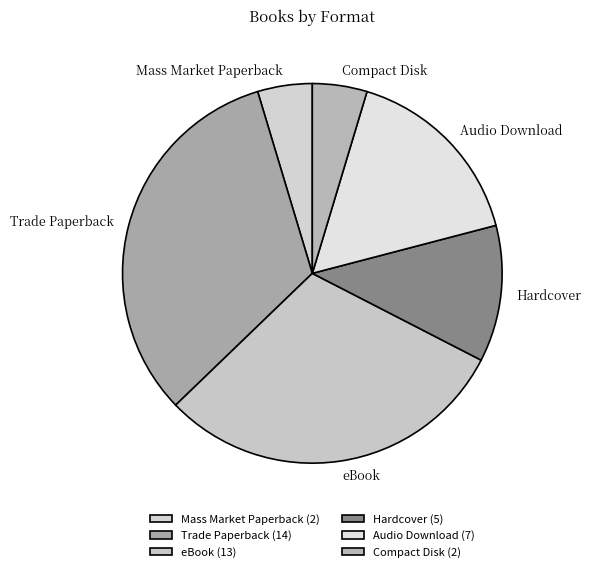

What is the ratio of the value at Hardcover to the value at Mass Market Paperback?

2.5